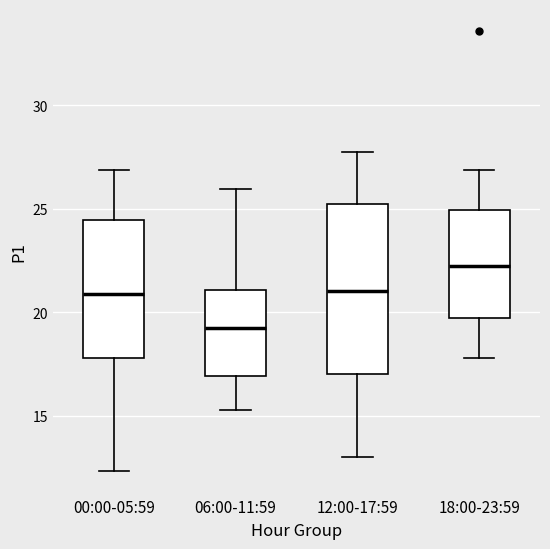

Which box is the tallest, from its lower edge to its upper edge?

12:00-17:59